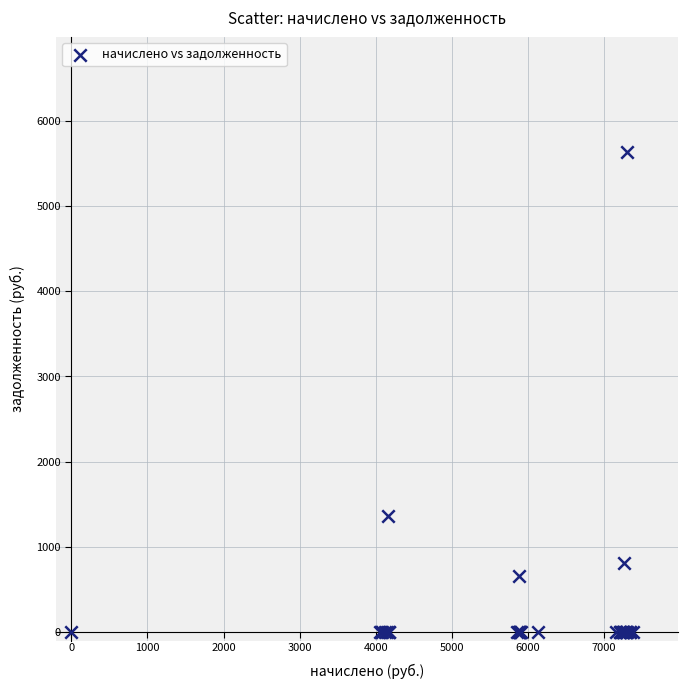

What Y value in the scatter plot is closest to 2819?

1369.2